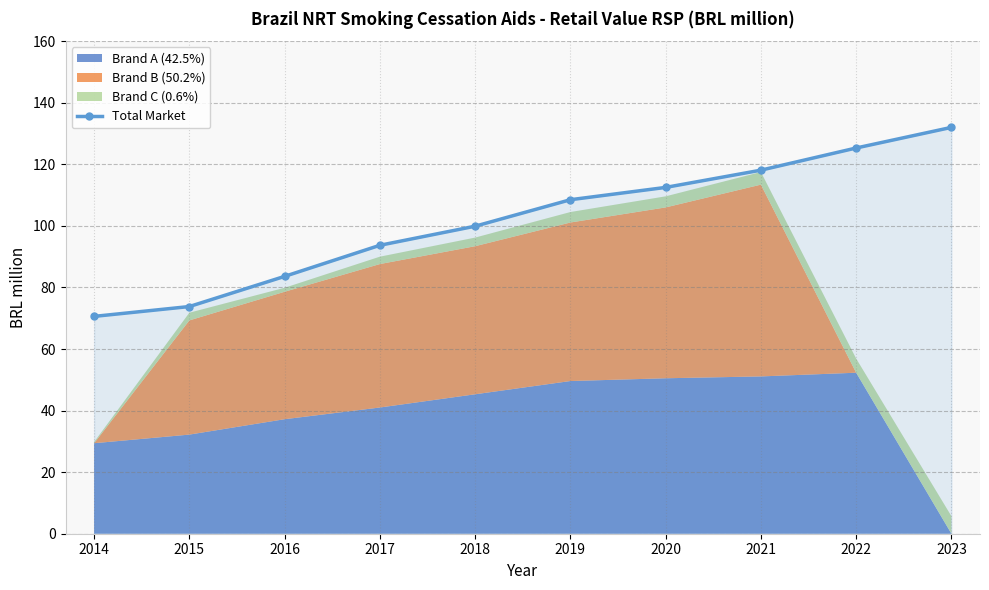

Reading right to left, extract all data points from this chart.

132.0	125.3	118.1	112.5	108.5	99.9	93.7	83.6	73.8	70.6